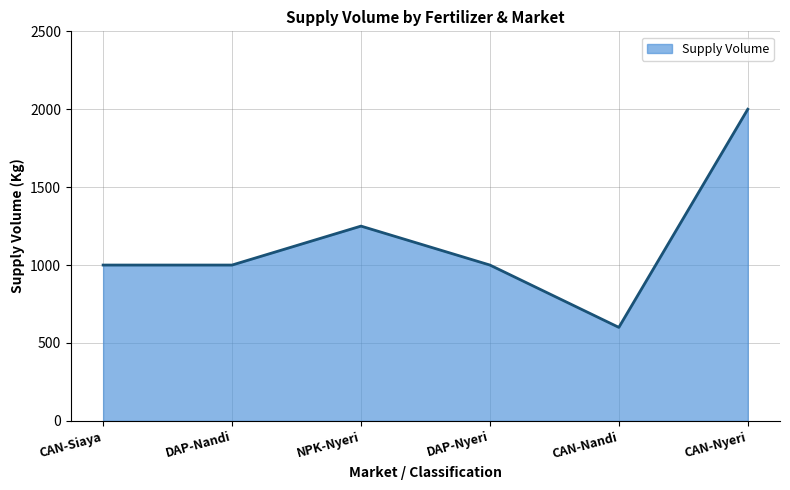

The value at NPK-Nyeri is 851. True or false?

False